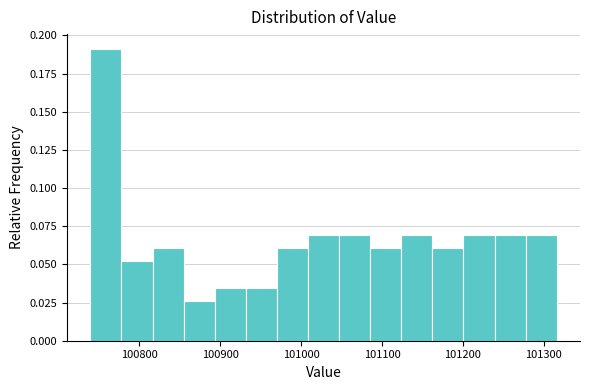

Around what value on the x-axis is the tallest bar? Give the approximate position of its centre, as read against the axis.

100760